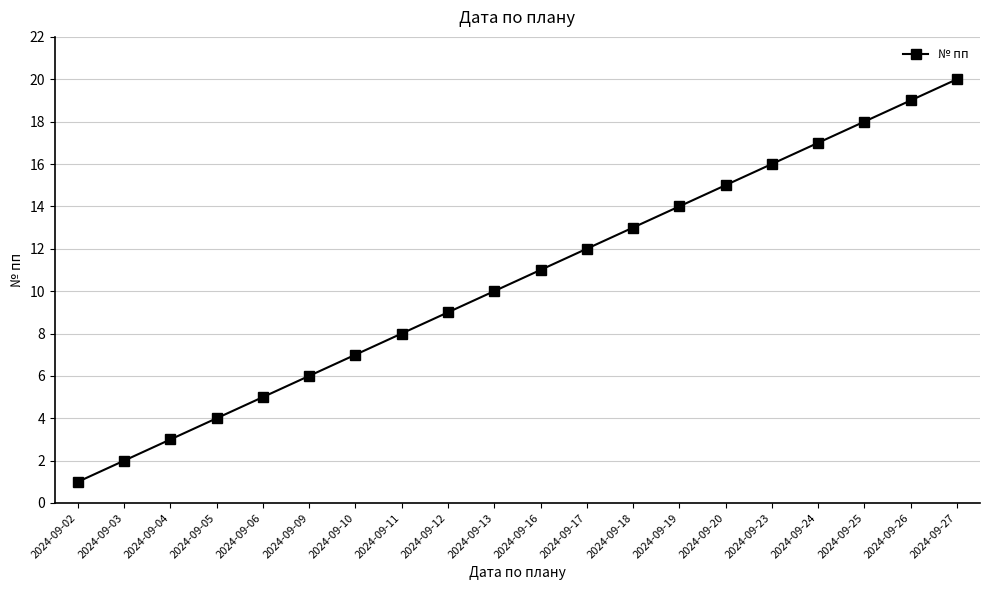

Reading left to right, extract all data points from this chart.

1	2	3	4	5	6	7	8	9	10	11	12	13	14	15	16	17	18	19	20